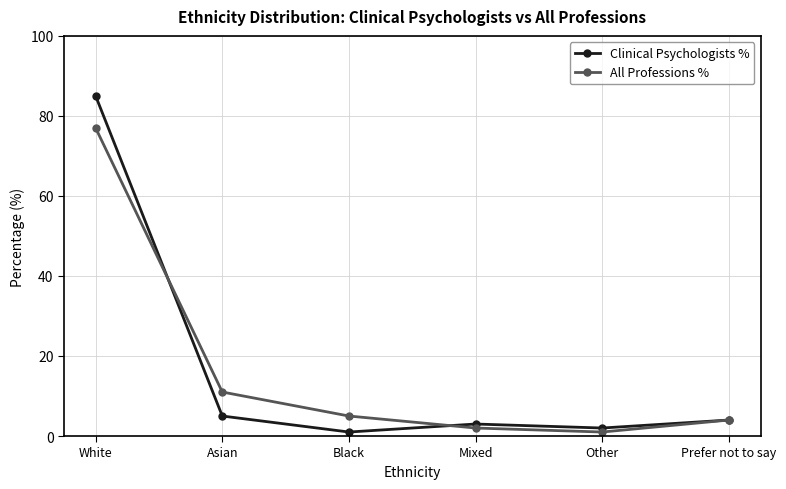

How many lines are shown in the chart?

2